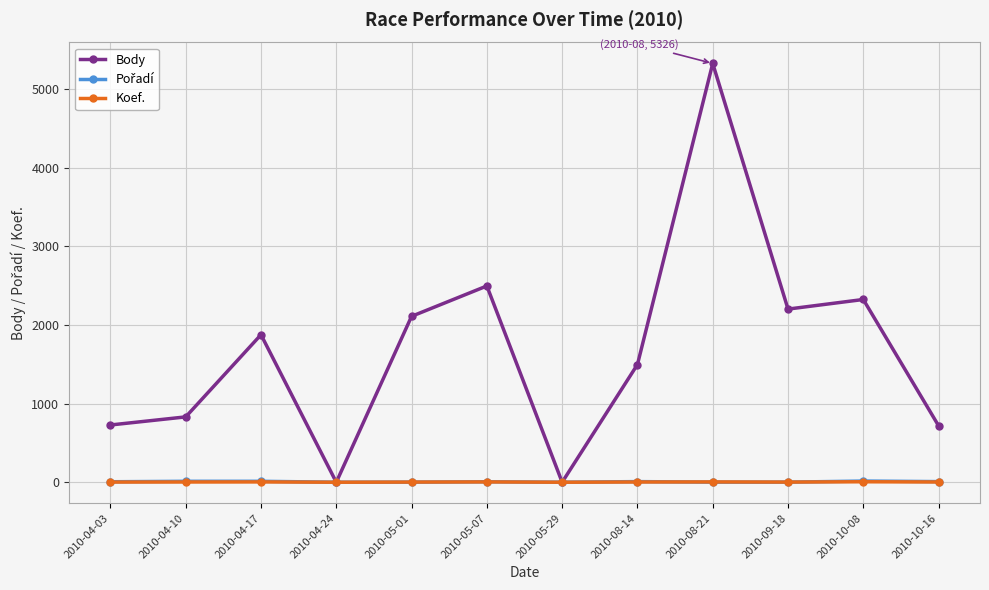

What is the sum of all Body values?

20108